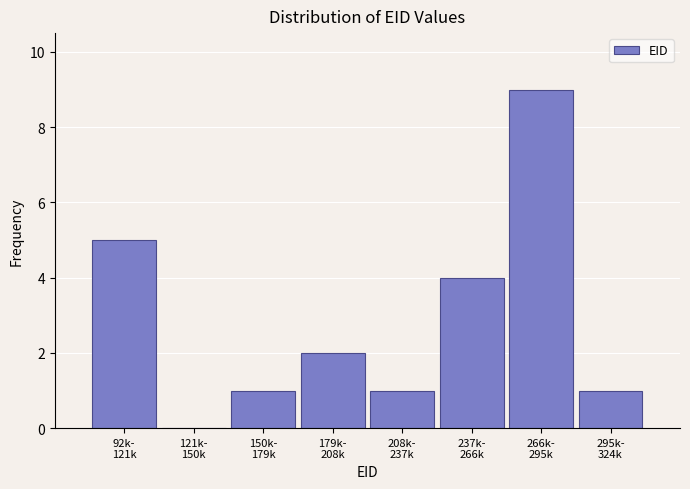

What is the greatest value displayed?

9